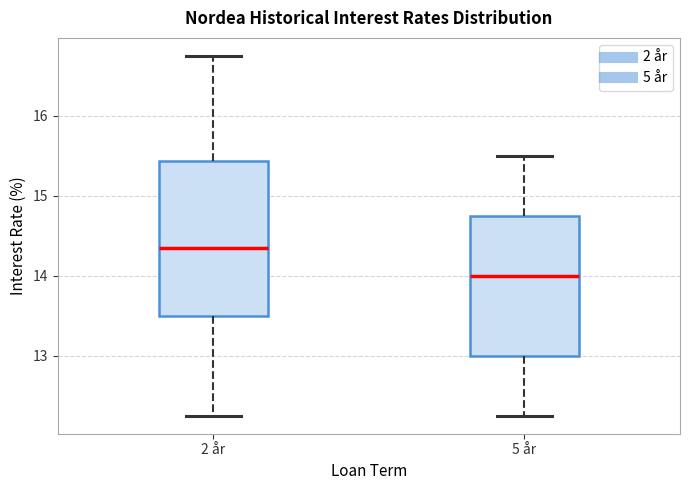

Which box is the tallest, from its lower edge to its upper edge?

2 år